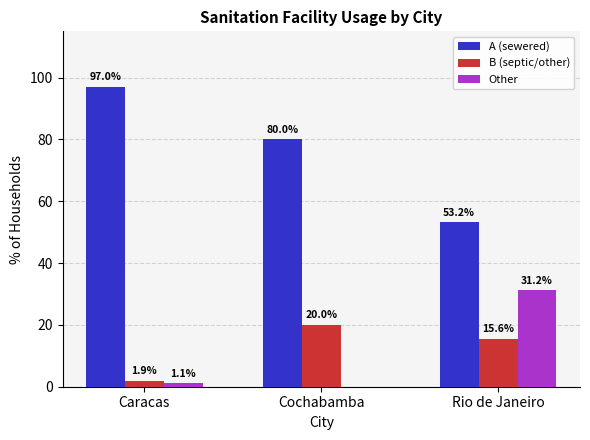

Is it true that Other equals 1.1 at Caracas?

True